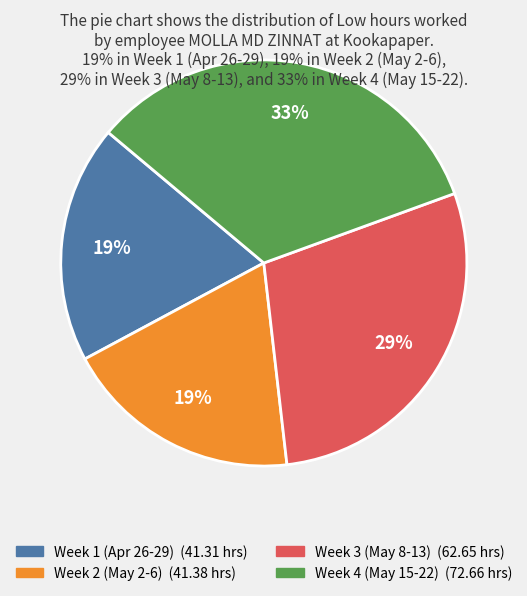

To the nearest percent, what is the average slice percentage?

25%